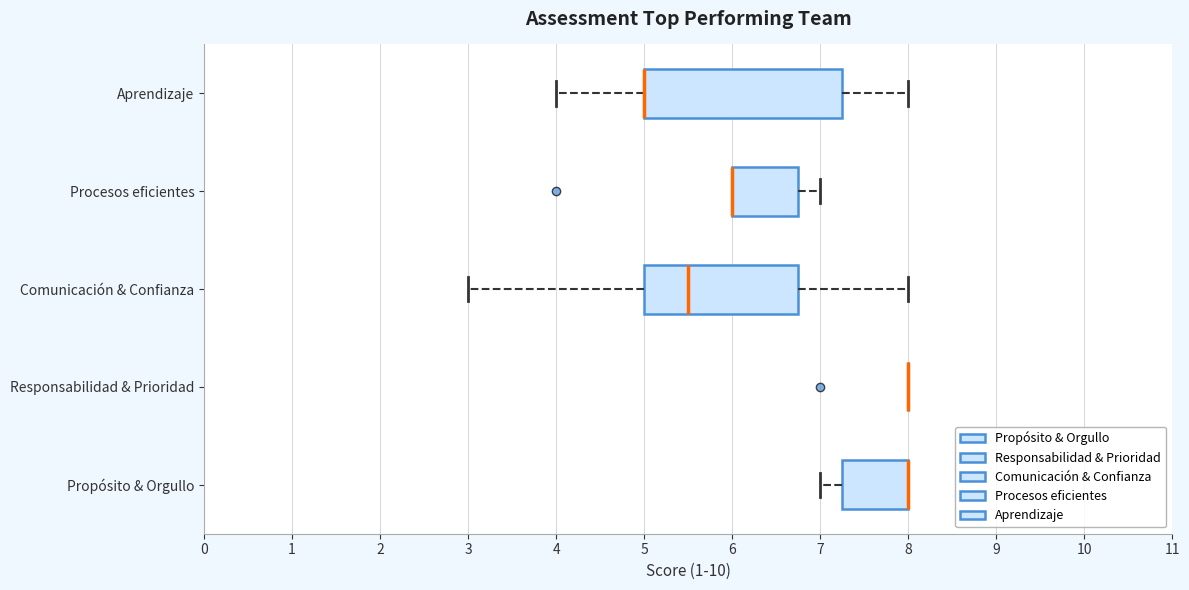

Reading bottom to top, read every box against the x-axis: the position of its median line, the range the box covers, and the ends of its whiskers. The values are not printed on the chart, so give them approximately, as read against the axis.

Propósito & Orgullo: median 8.0 (drawn on the box's right edge), box 7.3 to 8.0, whiskers 7.0 to 8.0
Responsabilidad & Prioridad: box collapsed to a line at 8.0, whiskers 8.0 to 8.0
Comunicación & Confianza: median 5.5, box 5.0 to 6.8, whiskers 3.0 to 8.0
Procesos eficientes: median 6.0 (drawn on the box's left edge), box 6.0 to 6.8, whiskers 6.0 to 7.0
Aprendizaje: median 5.0 (drawn on the box's left edge), box 5.0 to 7.3, whiskers 4.0 to 8.0